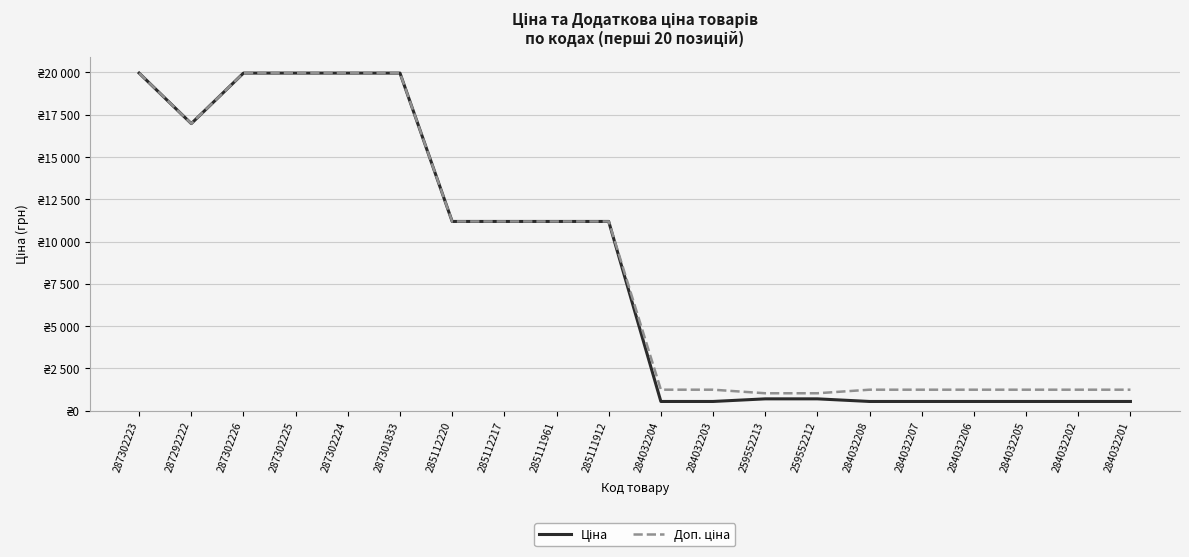

Rank the categories by Доп. ціна value from lowest to highest.

259552213, 259552212, 284032204, 284032203, 284032208, 284032207, 284032206, 284032205, 284032202, 284032201, 285112220, 285112217, 285111961, 285111912, 287292222, 287302223, 287302226, 287302225, 287302224, 287301833